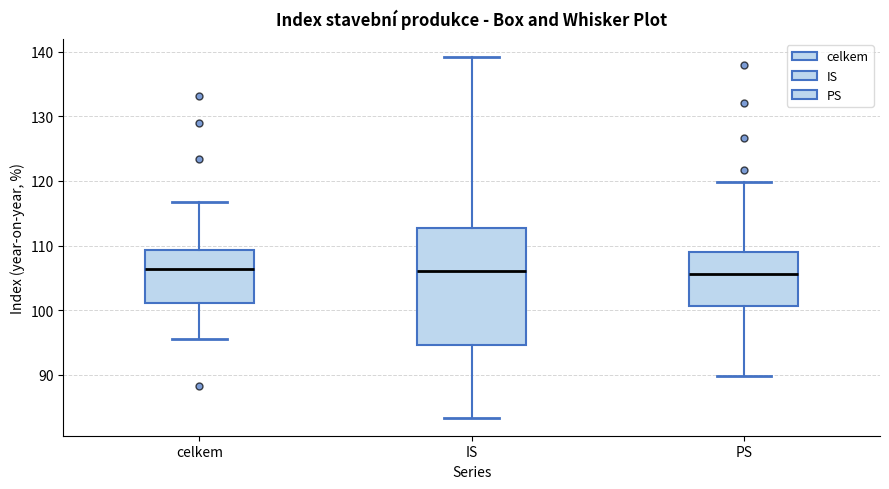

Reading left to right, read every box against the y-axis: the position of its median line, the range the box covers, and the ends of its whiskers. The values are not printed on the chart, so give them approximately, as read against the axis.

celkem: median 106, box 101 to 109, whiskers 96 to 117
IS: median 106, box 95 to 113, whiskers 83 to 139
PS: median 106, box 101 to 109, whiskers 90 to 120